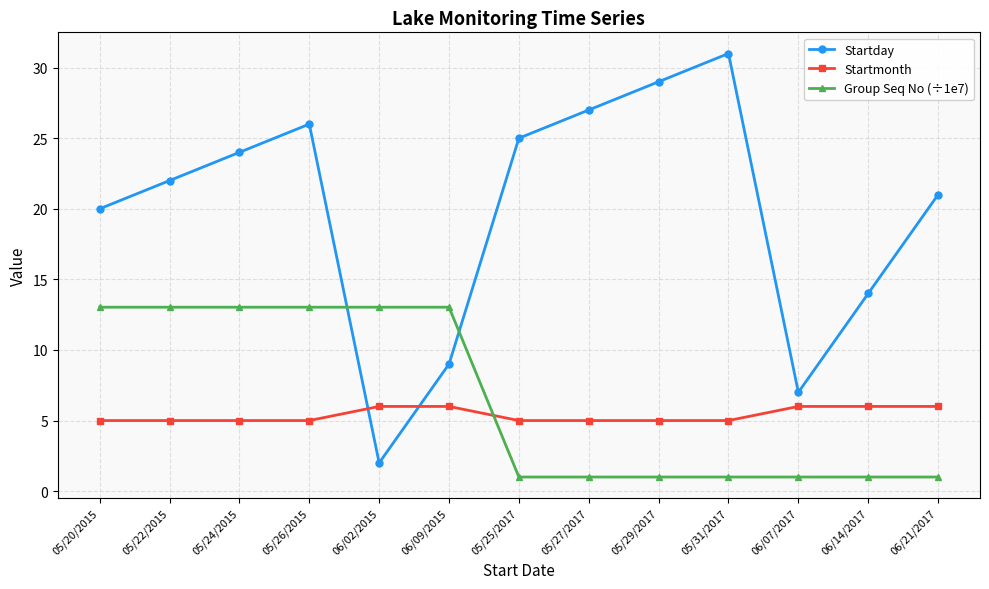

What is the label of the 6th point from the left?

06/09/2015